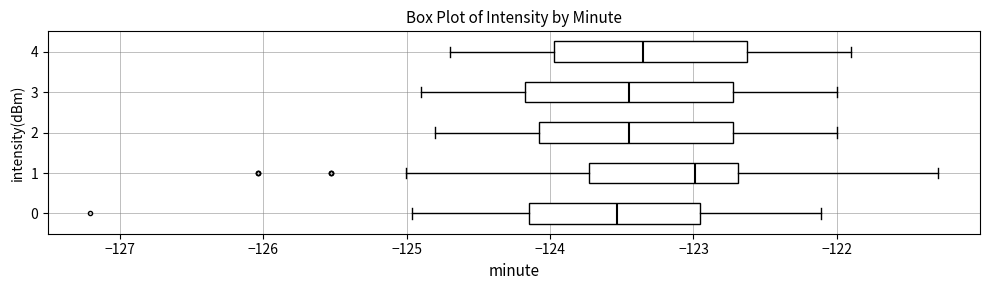

Where does the median line of the box at y = 3 sit on the x-axis? The values are not printed on the chart, so give them approximately, as read against the axis.

-123.4